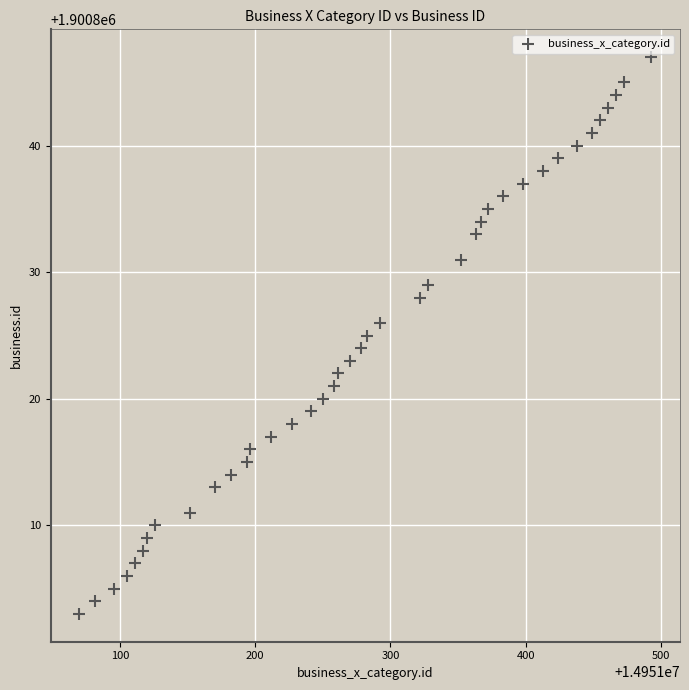

What is the range of X values (max minus min)?

423